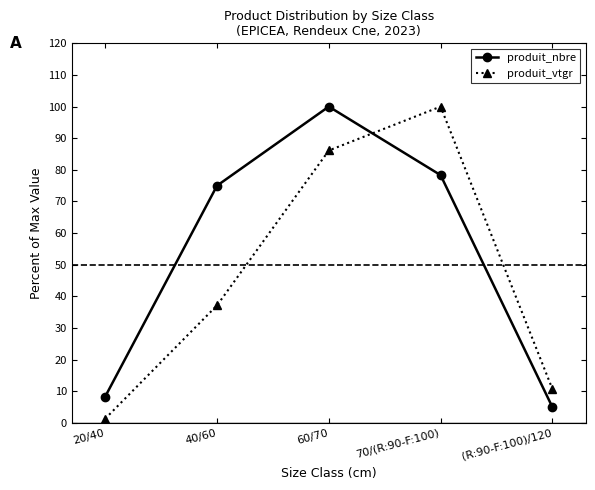

At 70/(R:90-F:100), list the series in order from largest to smallest.

produit_vtgr, produit_nbre